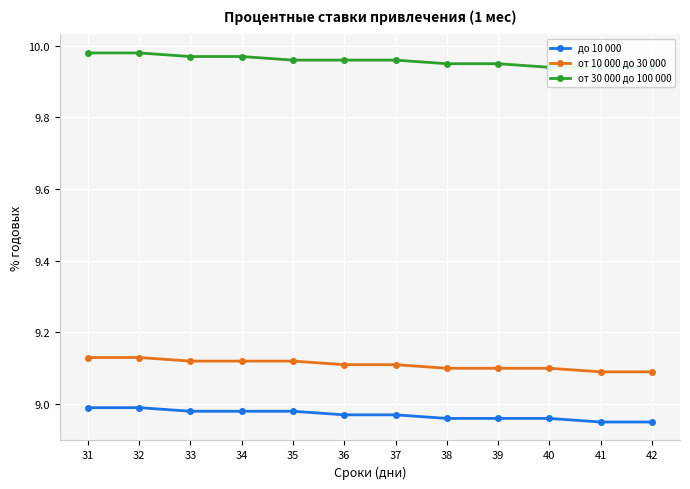

Is the value of до 10 000 at 31 greater than the value of от 30 000 до 100 000 at 38?

No